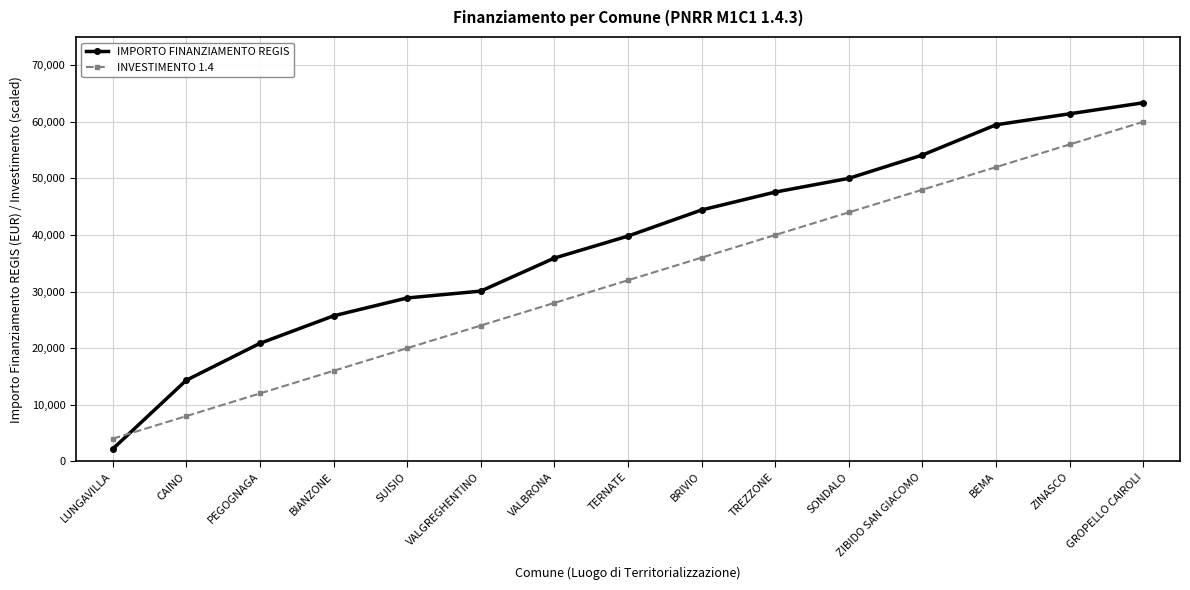

Does the chart display data point markers on the line(s)?

Yes